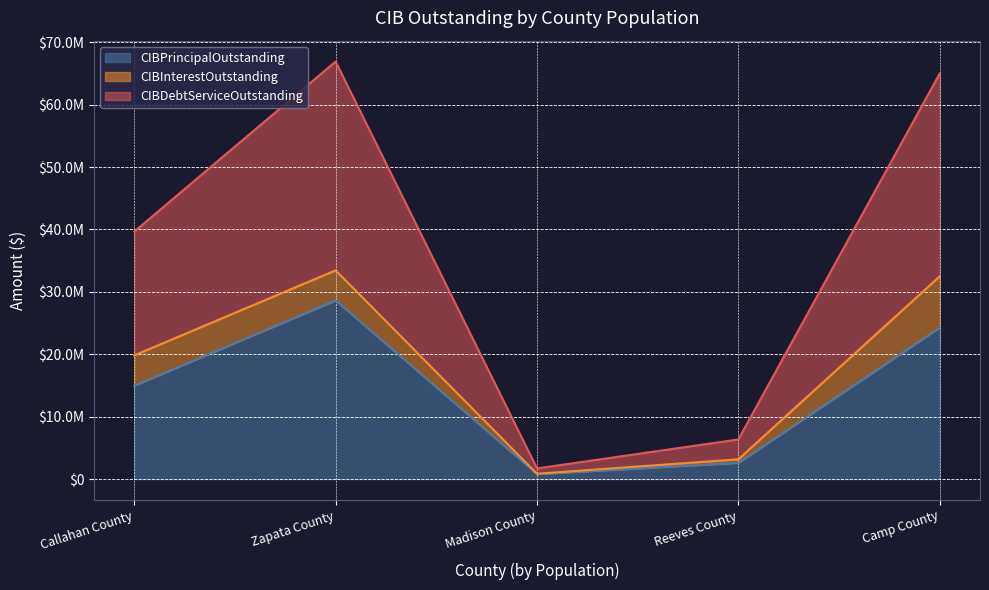

Is the value of CIBPrincipalOutstanding at Reeves County greater than the value of CIBDebtServiceOutstanding at Reeves County?

No